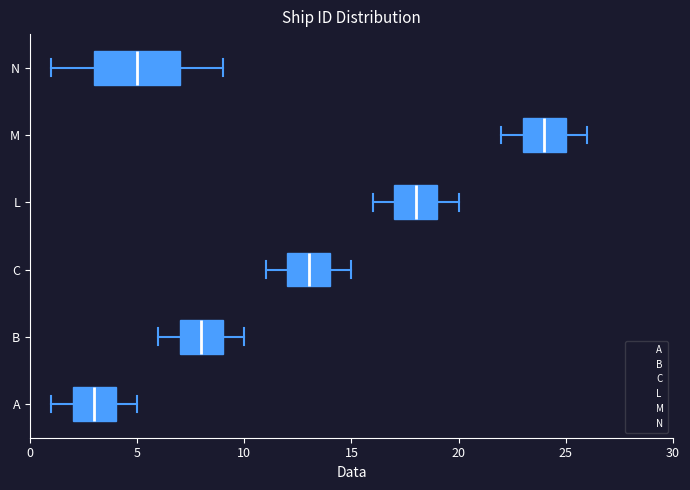

Which box's median line is the furthest to the left?

A